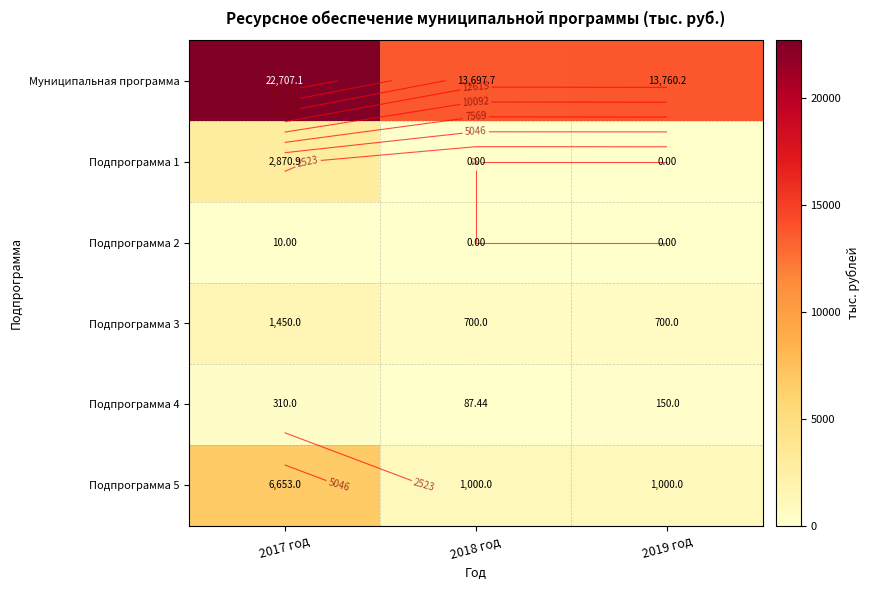

How many data points in Подпрограмма 2 are above 0?

1